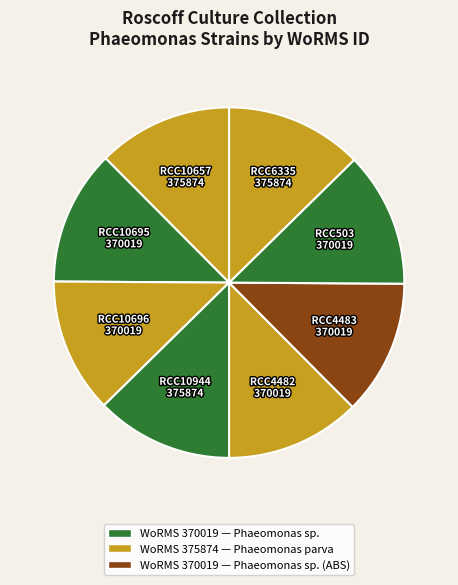

How many slices are in this pie chart?

8